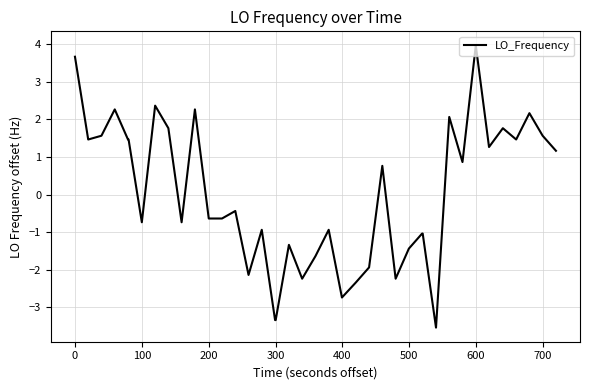

What is the difference between the maximum and minimum values?

7.5